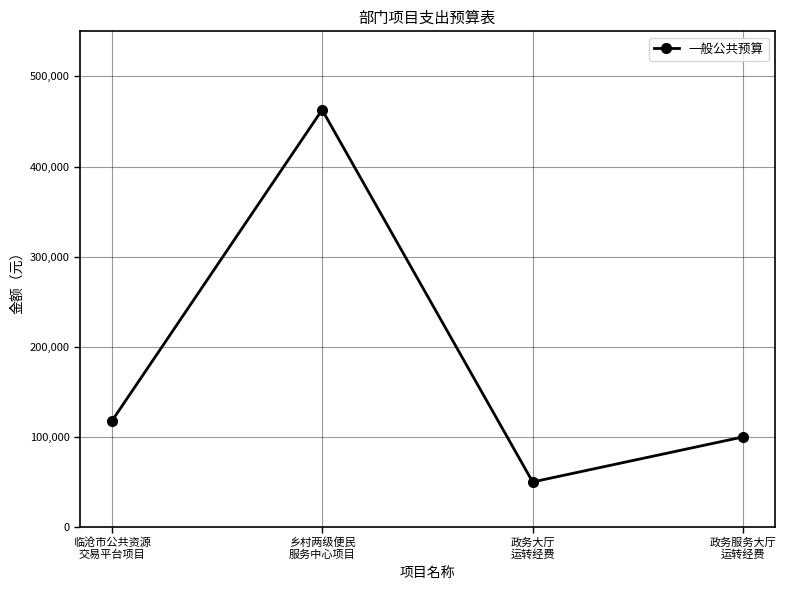

List the labels in order of value, largest first.

乡村两级便民
服务中心项目, 临沧市公共资源
交易平台项目, 政务服务大厅
运转经费, 政务大厅
运转经费